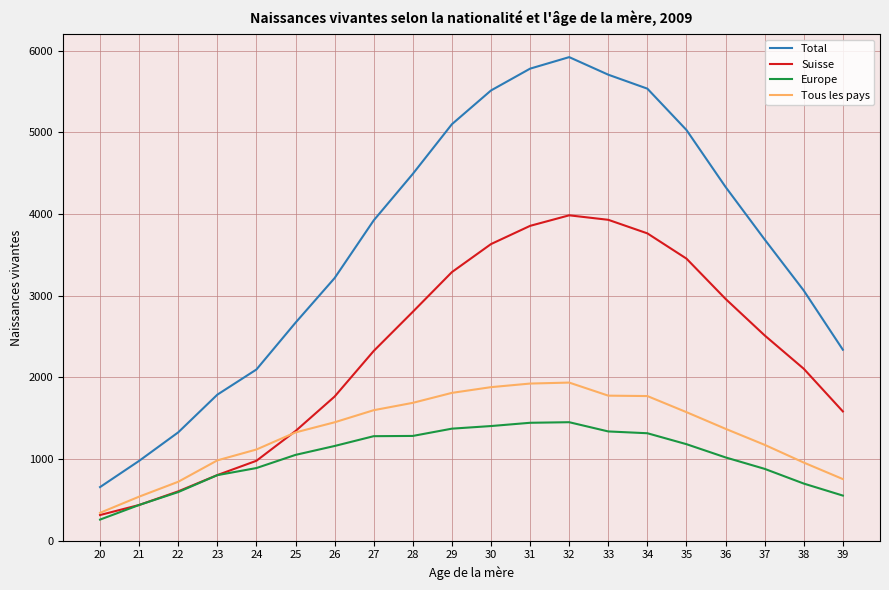

What is the sum of all Europe values?

20420